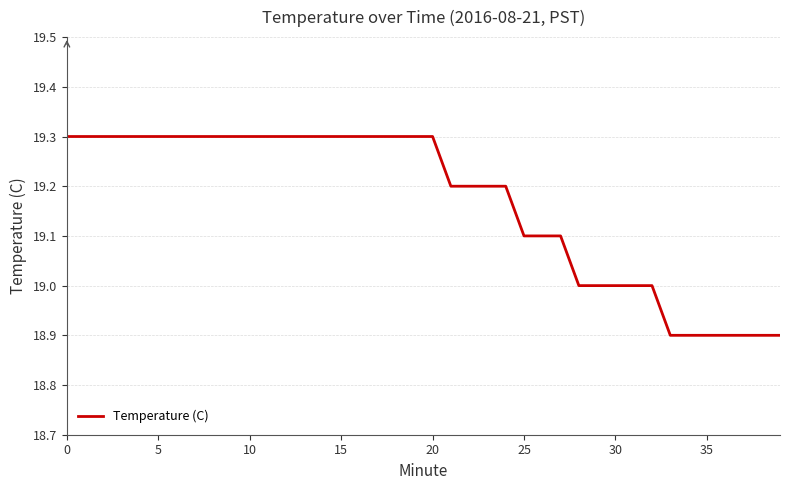

What is the maximum value shown in the chart?

19.3